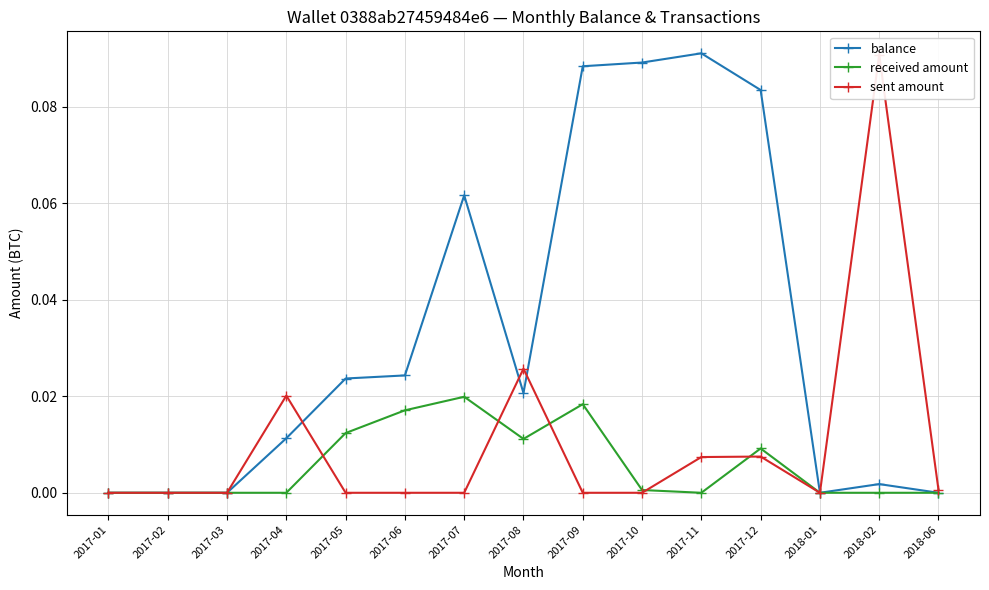

What position from the right is 2017-06?

10